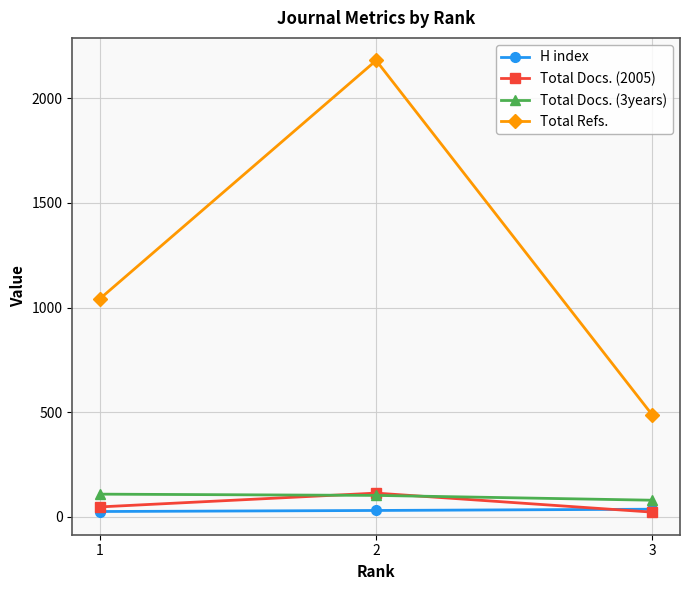

The Total Docs. (3years) series shows 108 at 1. True or false?

True